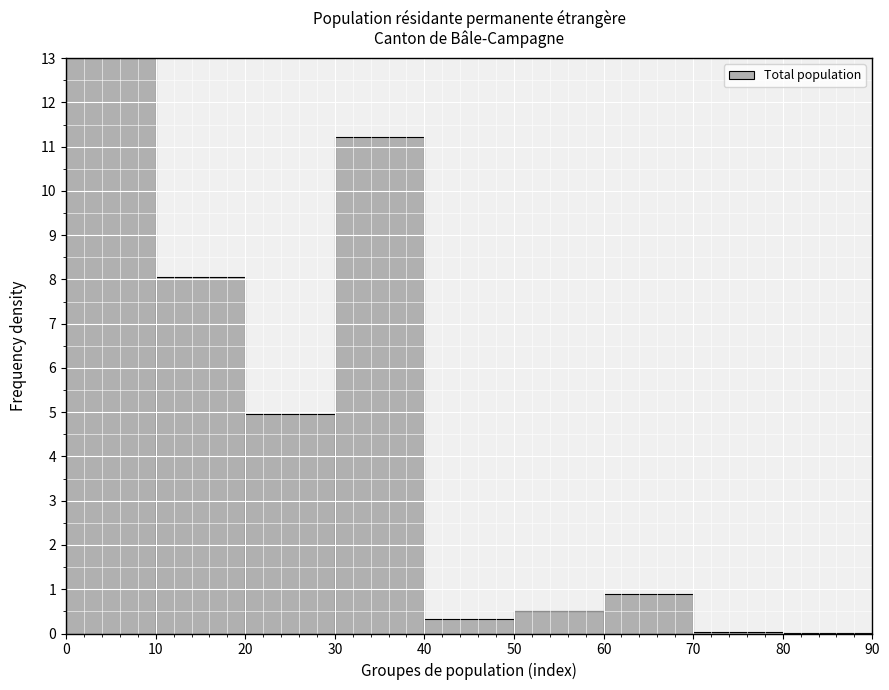

What is the height of the bar covering 30 to 40 on the x-axis? The values are not printed on the chart, so give them approximately, as read against the axis.

11.2